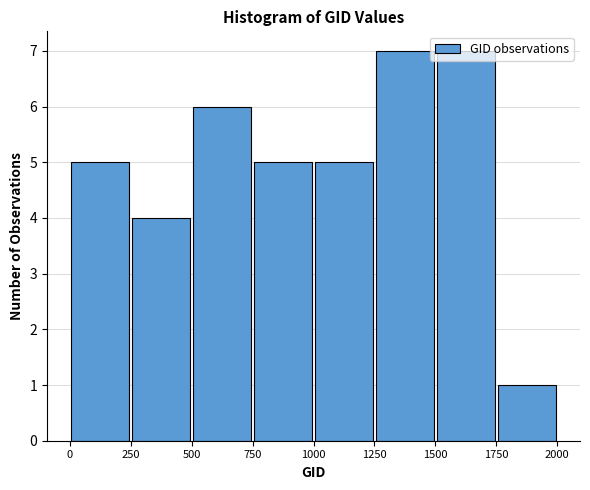

What is the height of the bar covering 1750 to 2000 on the x-axis? The values are not printed on the chart, so give them approximately, as read against the axis.

1